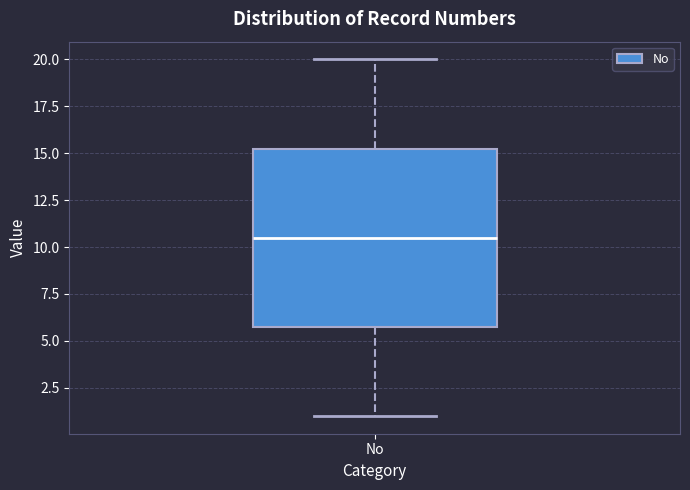

Where is the upper edge of the box for No on the y-axis? The values are not printed on the chart, so give them approximately, as read against the axis.

15.5